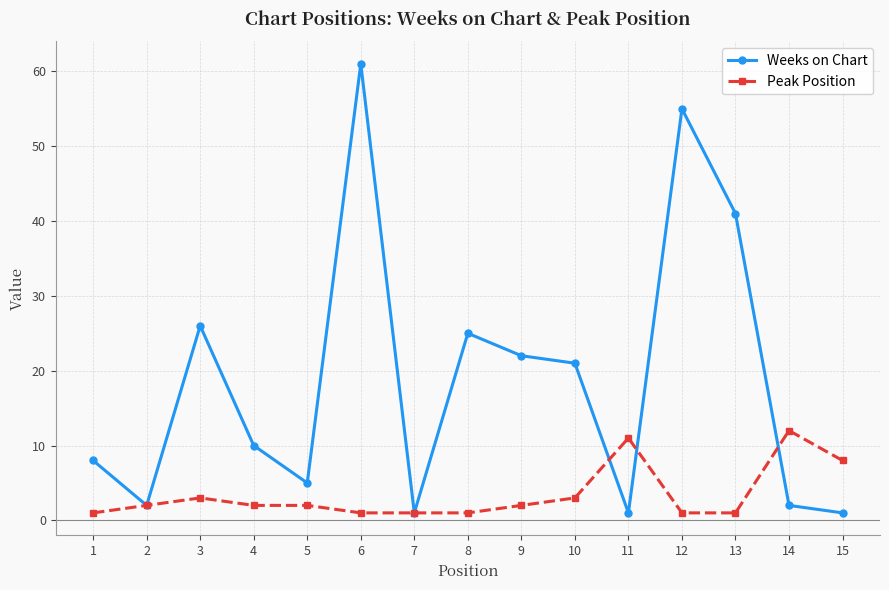

At which label is Weeks on Chart closest to 31?

3